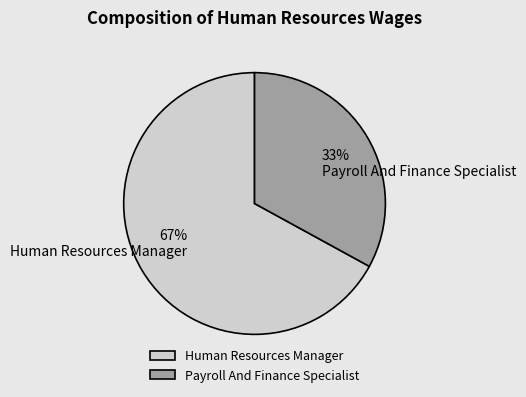

To the nearest percent, what is the combined percentage of Payroll And Finance Specialist and Human Resources Manager?

100%